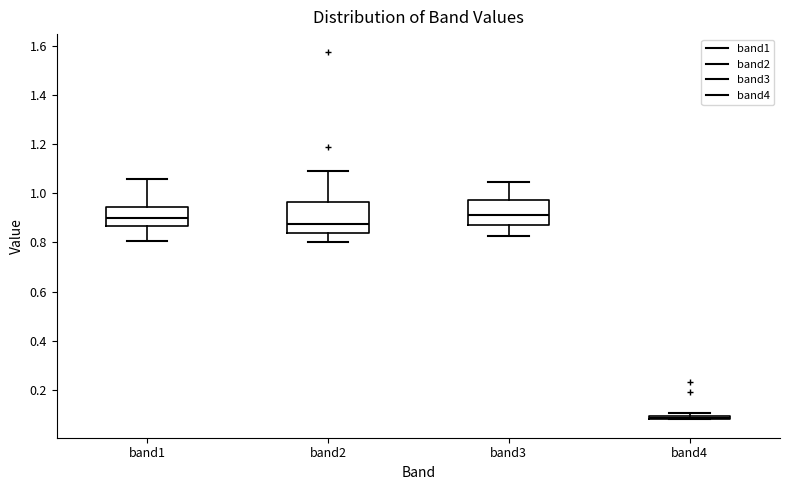

Comparing the boxes themselves (not the whiskers), which one is the tallest?

band2